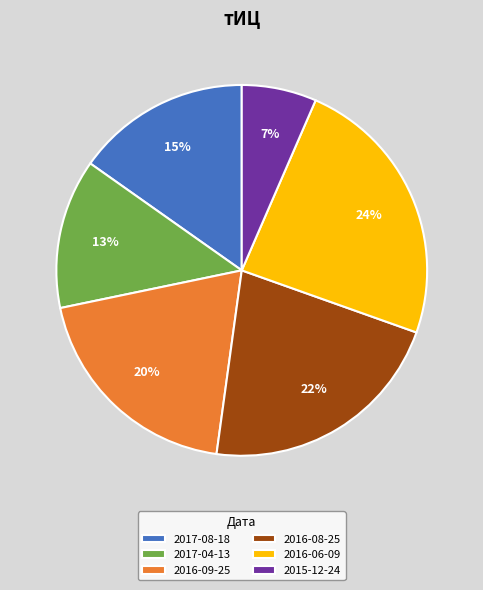

What is the ratio of the value at 2015-12-24 to the value at 2016-09-25?

0.3